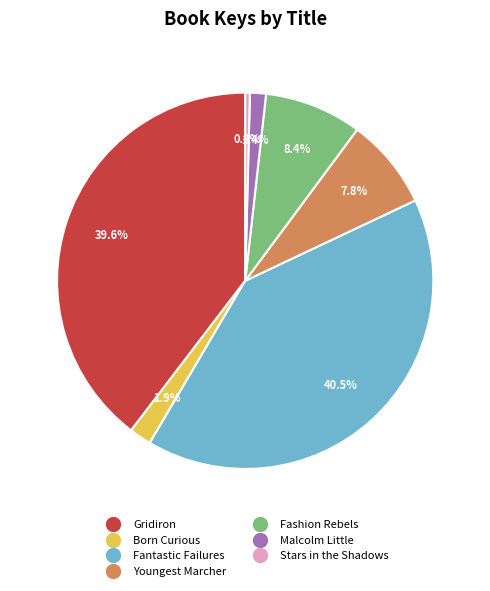

The Fantastic Failures slice represents 54% of the pie. True or false?

False